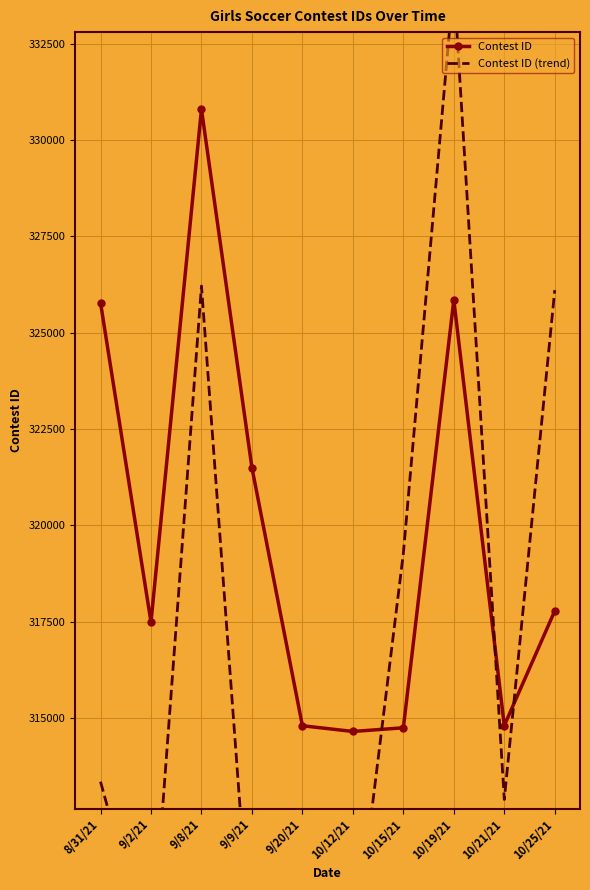

Reading right to left, what are all the values shown in this chart?

Contest ID: 317777.0	314801.0	325849.0	314743.0	314647.0	314796.0	321496.0	330805.0	317487.0	325782.0
Contest ID (trend): 326105.4	312881.6	334113.0	319272.7	308591.6	308354.1	308507.1	326212.2	308599.6	313343.9